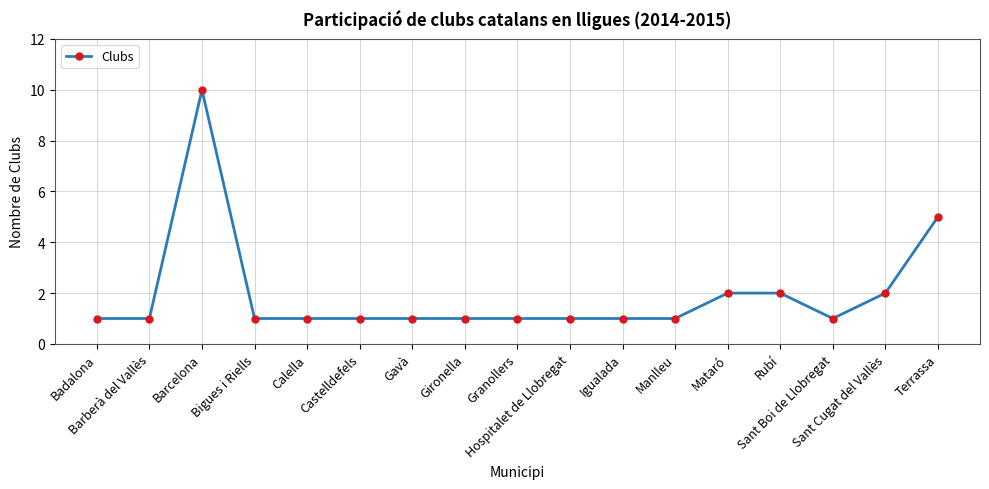

Reading left to right, list all the values displayed in this chart.

1	1	10	1	1	1	1	1	1	1	1	1	2	2	1	2	5